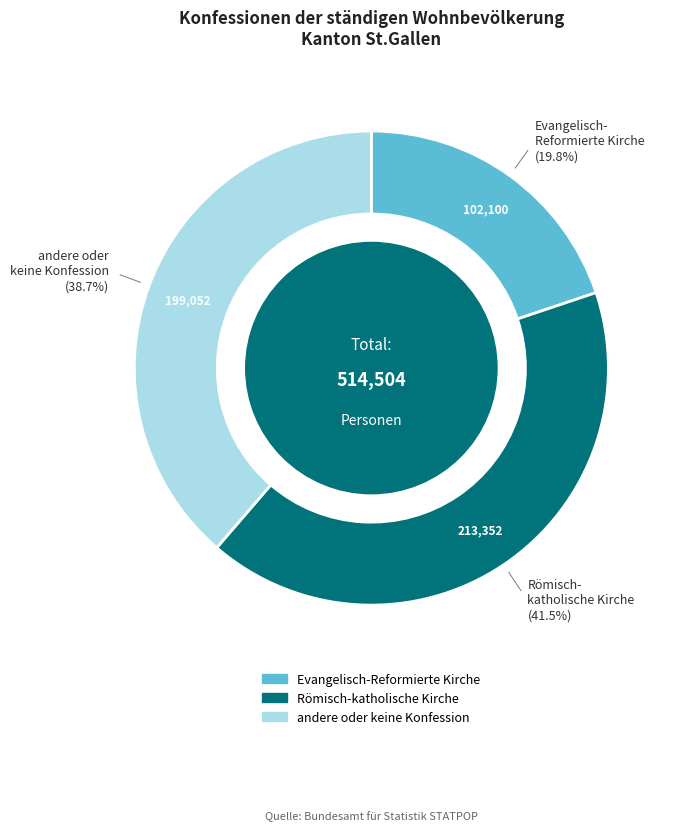

Rank the categories by value from highest to lowest.

Römisch-katholische Kirche, andere oder keine Konfession, Evangelisch-Reformierte Kirche